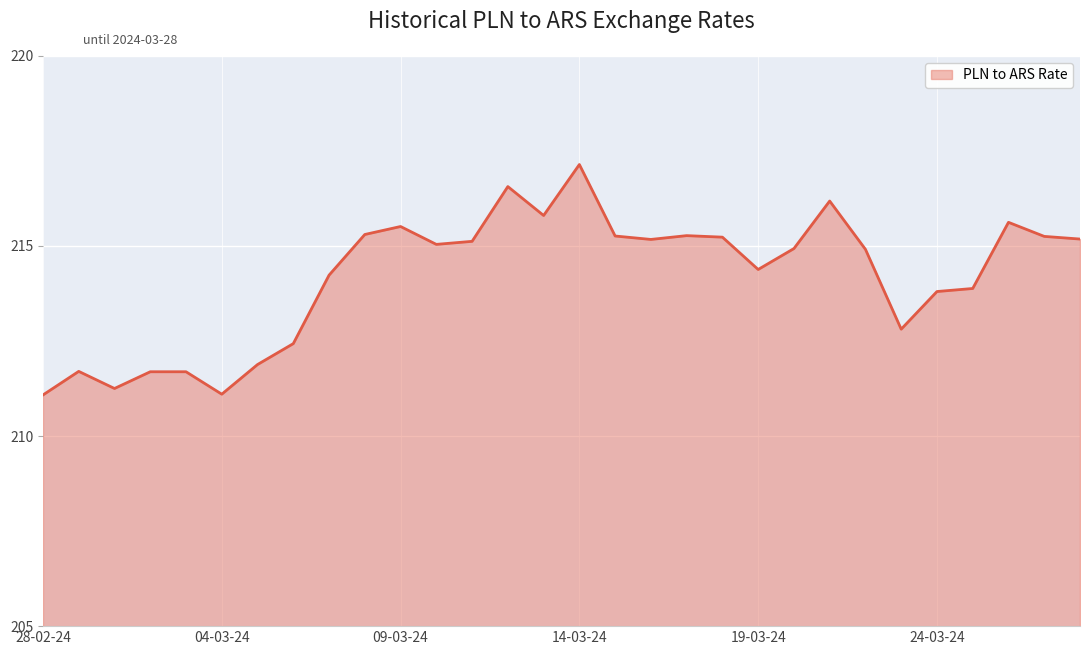

What is the difference between the maximum and minimum values?

6.1